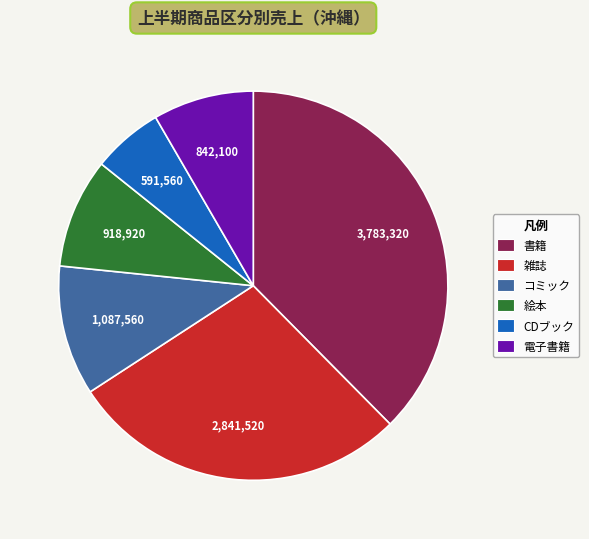

Count the number of slices in the pie.

6